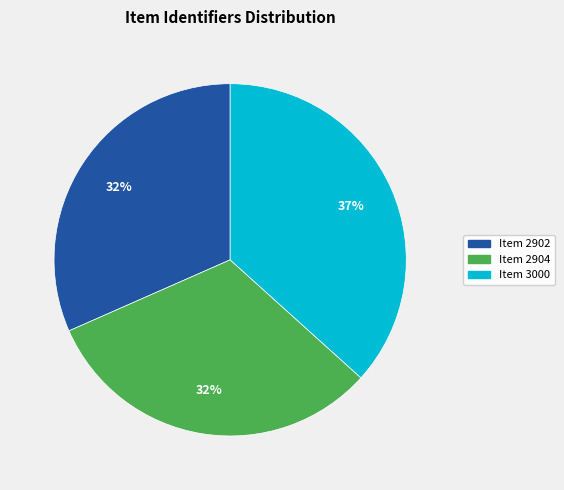

Is there any slice that represents more than half of the pie?

No